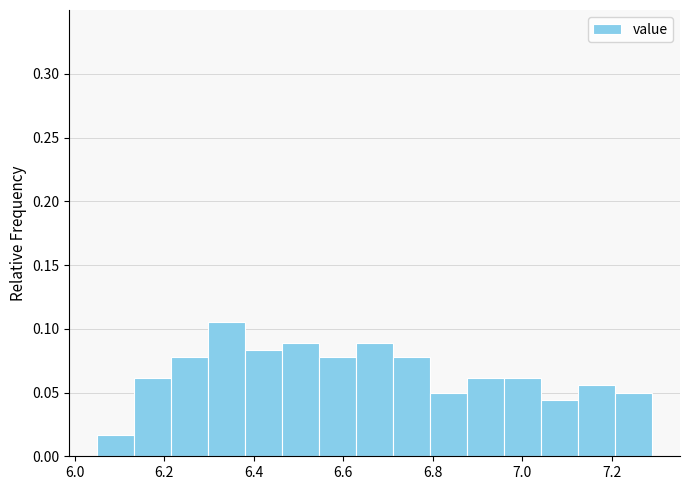

How tall is the bar that spans 6.46 to 6.54 on the x-axis? Neither the bar edges nor the heights are printed on the chart, so give them approximately, as read against the axes.

0.090